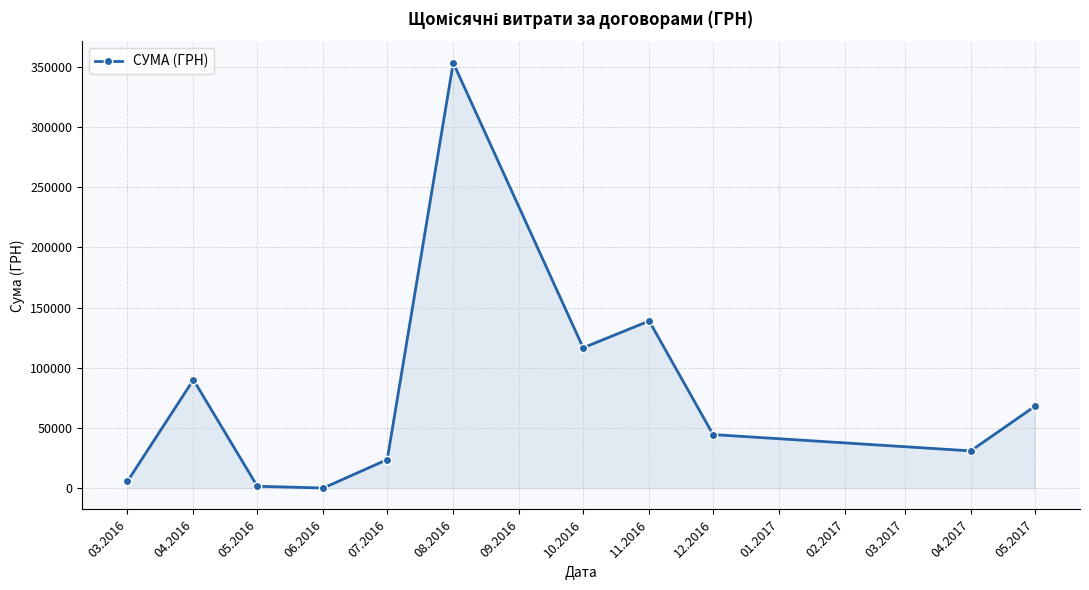

How many categories are shown in the chart?

11